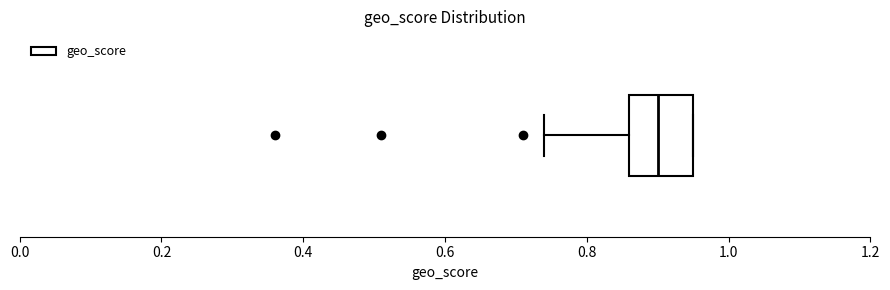

Transcribe this box plot: give where the median line is, the range the box spans, and where the two whiskers end, as read against the x-axis. The values are not printed on the chart, so give them approximately, as read against the axis.

median 0.90, box 0.86 to 0.96, whiskers 0.74 to 0.96